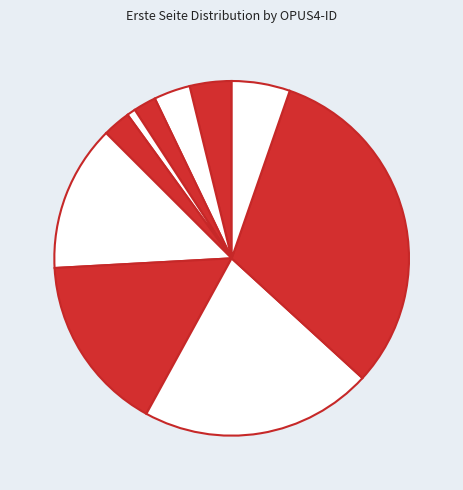

Count the number of slices in the pie.

10